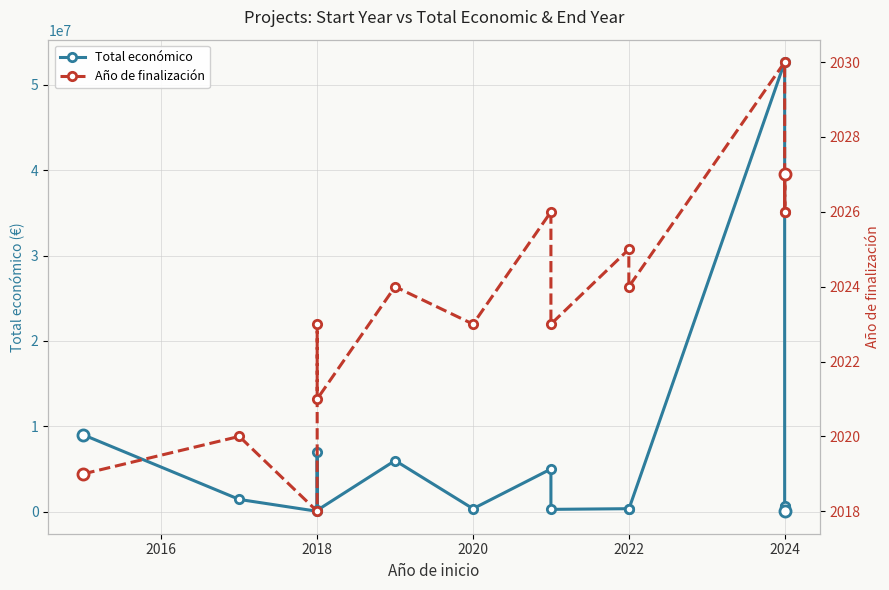

True or false: Total económico has more than 1 interior local peaks.

True